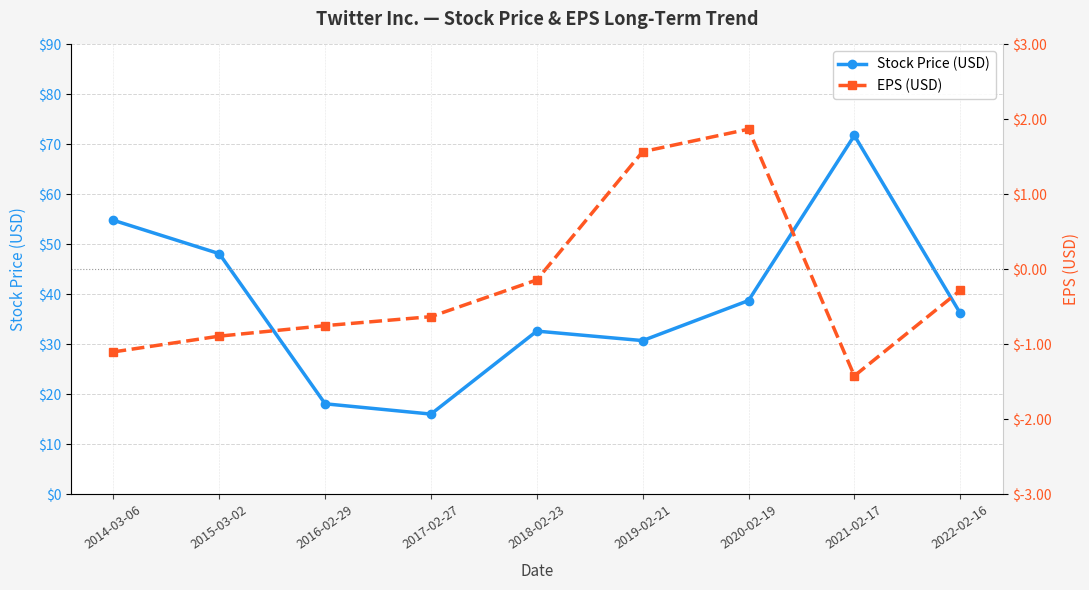

What is the value of the EPS (USD) point at the 9th from the left?

-0.3